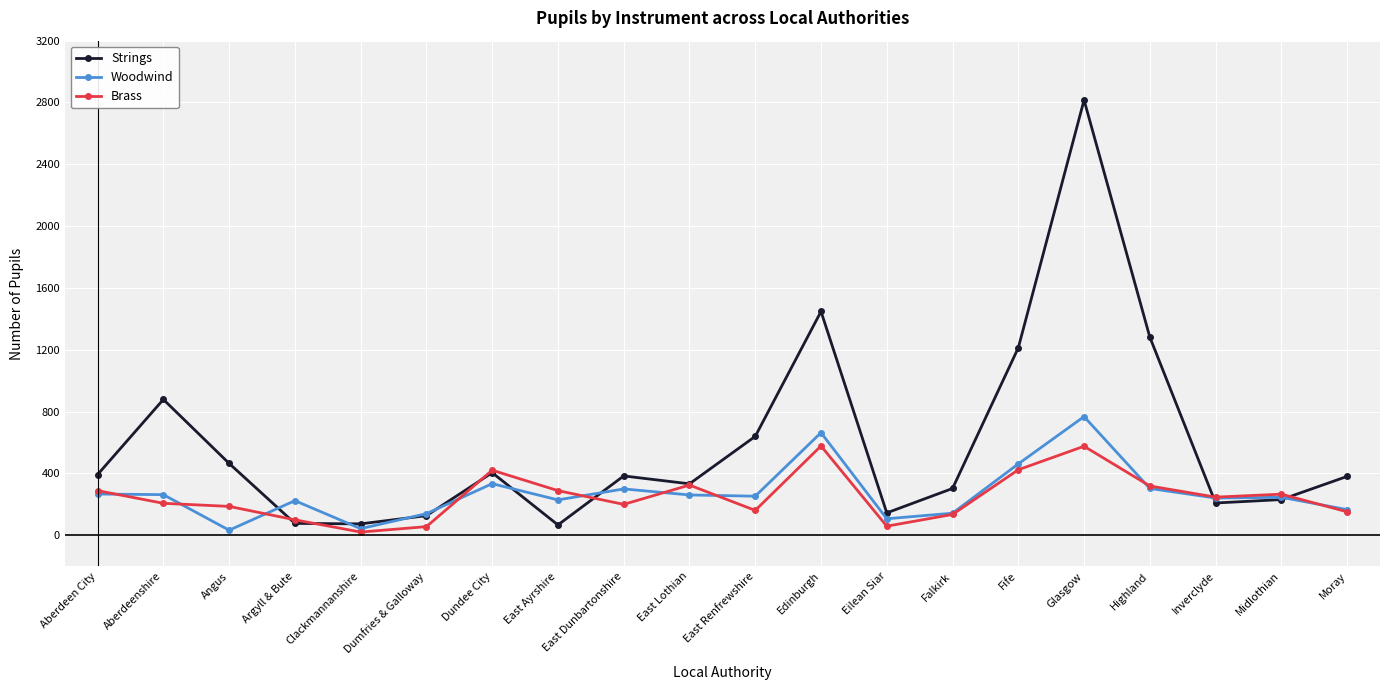

Rank the series by their maximum value, from lowest to highest.

Brass, Woodwind, Strings